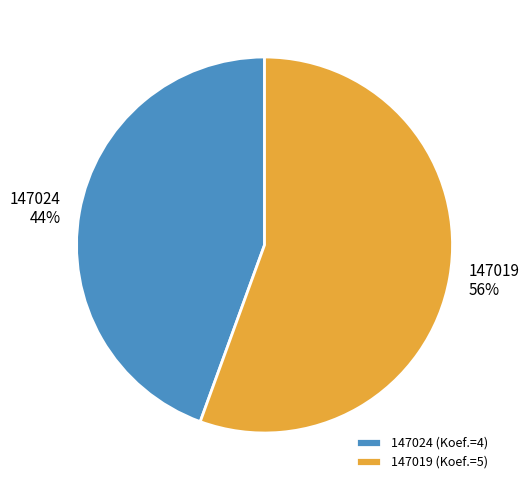

Which slice represents more than half of the pie?

147019